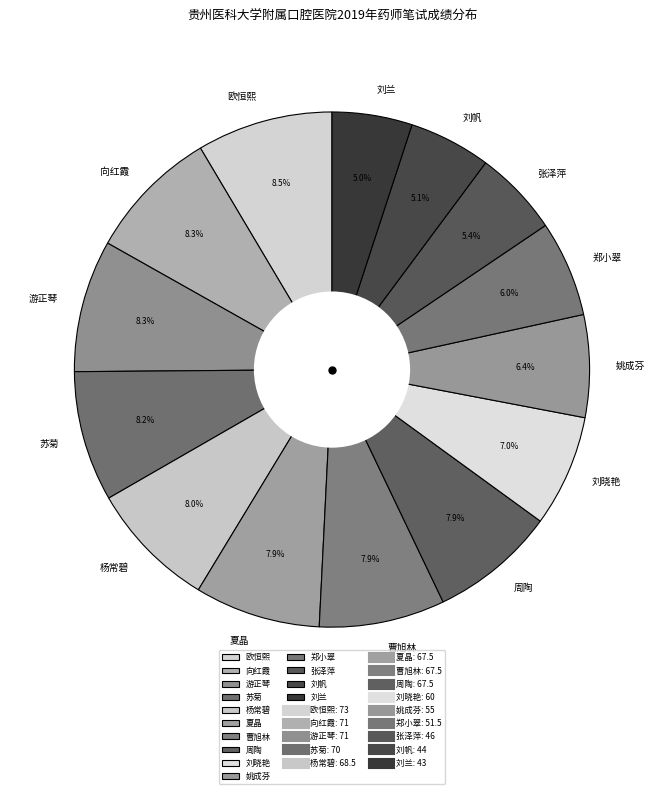

To the nearest percent, what is the average slice percentage?

7%